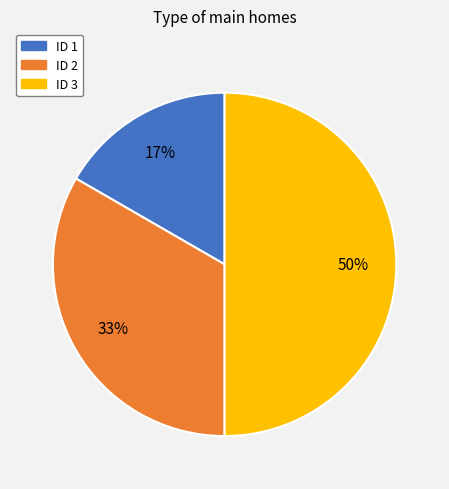

To the nearest percent, what is the difference between the largest and smallest slice percentages?

33%